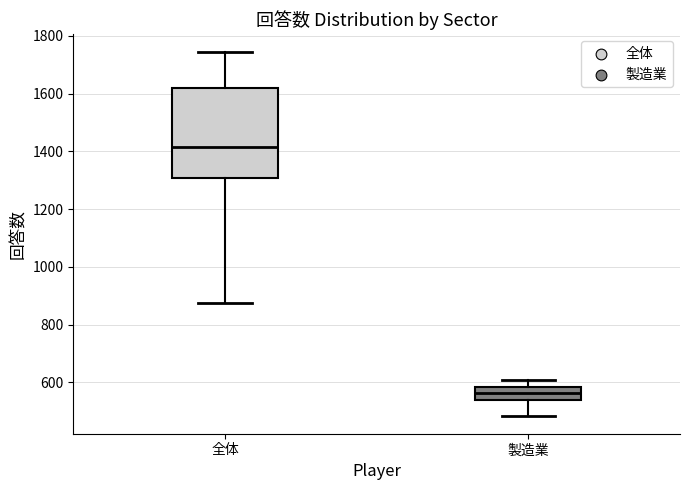

Reading left to right, transcribe this box plot: for each box, give where its median line is, the range the box spans, and where its two whiskers end, as read against the y-axis. The values are not printed on the chart, so give them approximately, as read against the axis.

全体: median 1420, box 1300 to 1620, whiskers 880 to 1740
製造業: median 560, box 540 to 580, whiskers 480 to 600